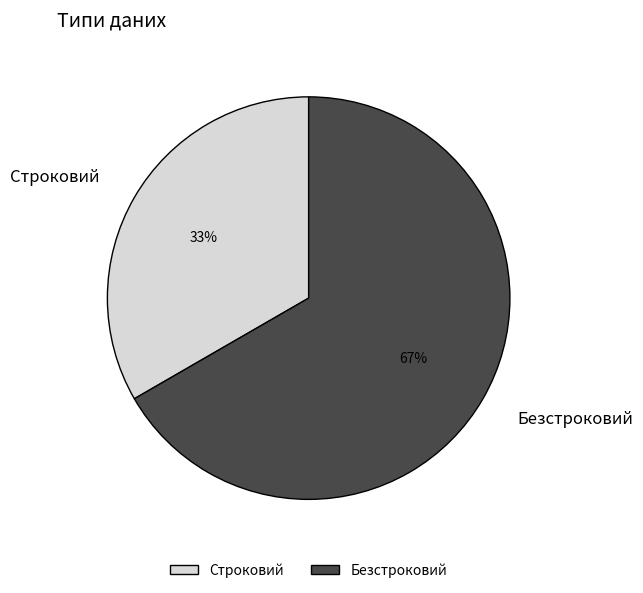

Count the number of slices in the pie.

2